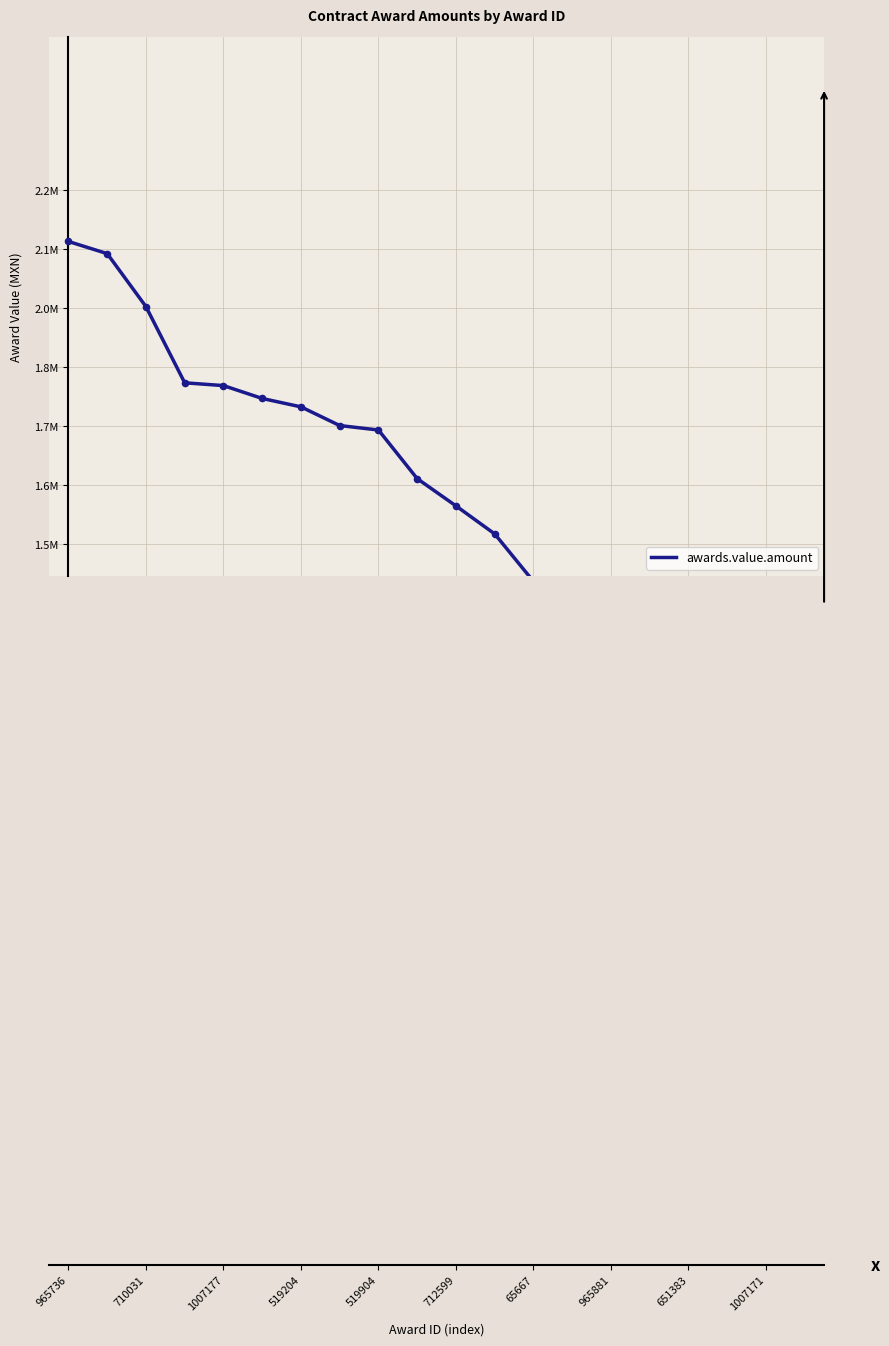

What is the change in value from 965881 to 10?

-164100.0